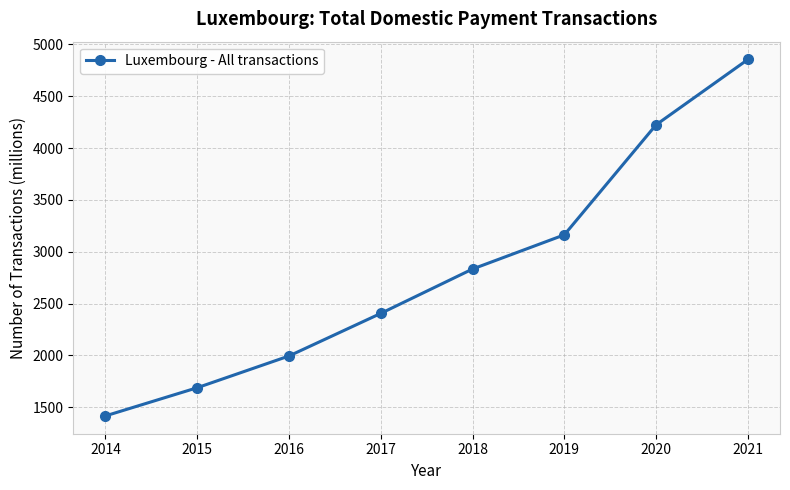

Reading left to right, transcribe all the data shown in this chart.

1416.9	1688.6	1994.9	2405.7	2833.8	3163.6	4225.1	4855.3